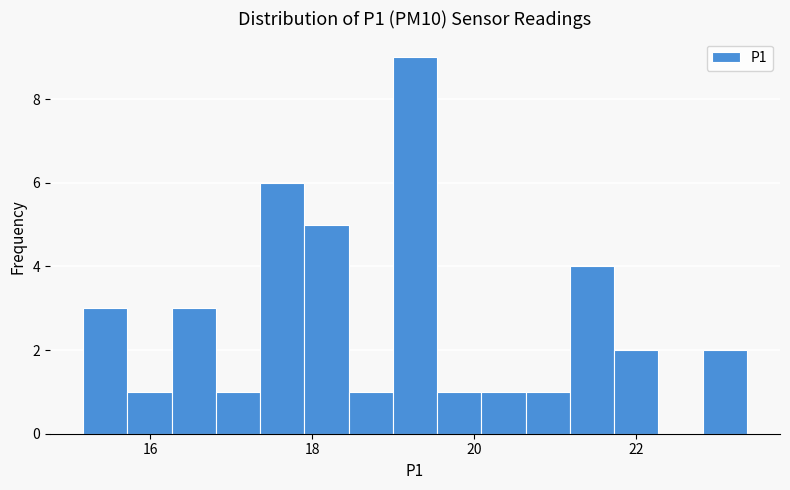

Around what value on the x-axis is the tallest bar? Give the approximate position of its centre, as read against the axis.

19.2